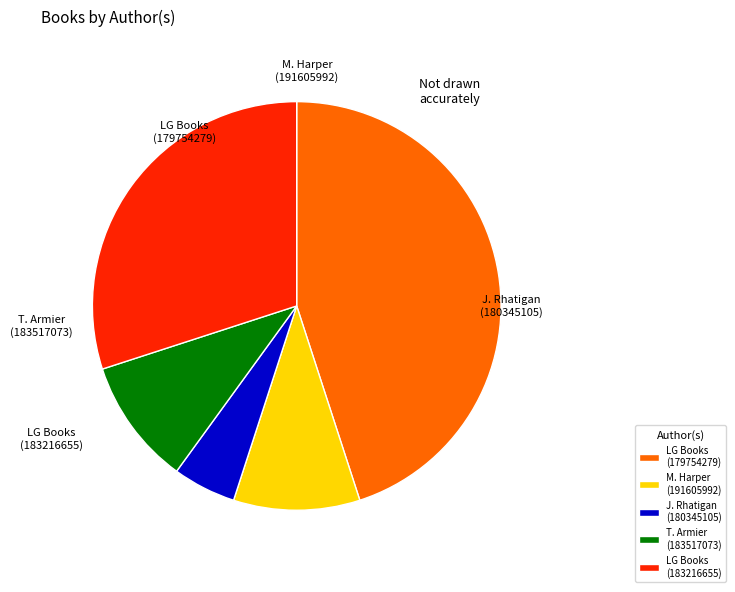

Count the number of slices in the pie.

5